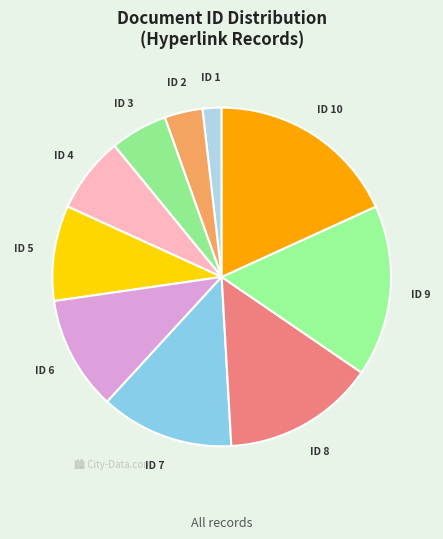

What is the smallest slice in the pie chart?

ID 1